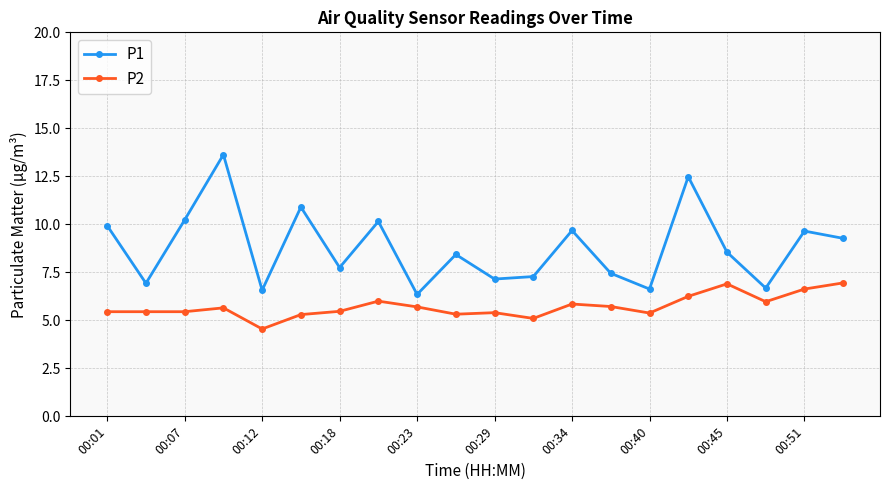

Rank the series by their maximum value, from highest to lowest.

P1, P2